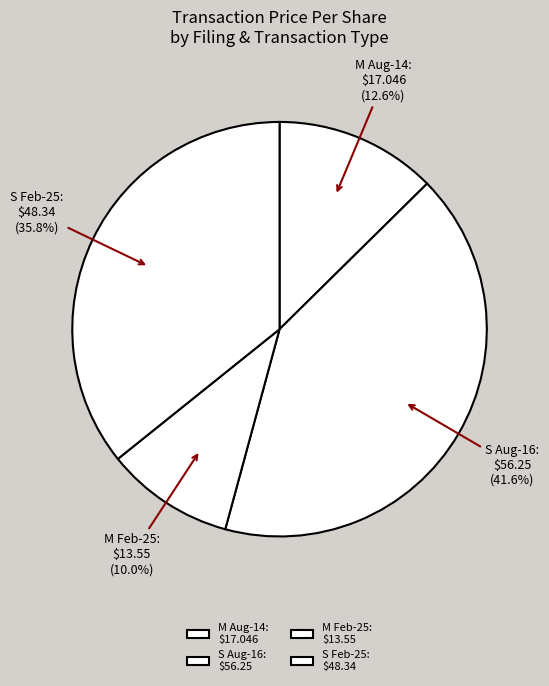

What portion of the pie excludes M Feb-25: $13.55?

90.0%